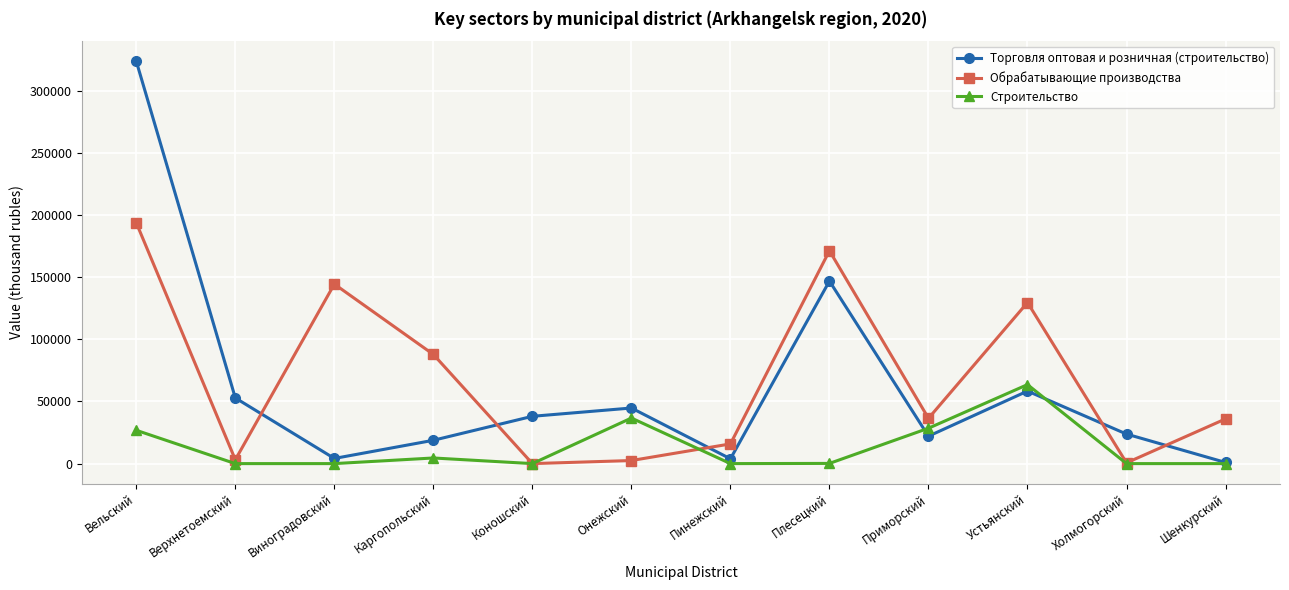

The Строительство series shows 36657 at Онежский. True or false?

True